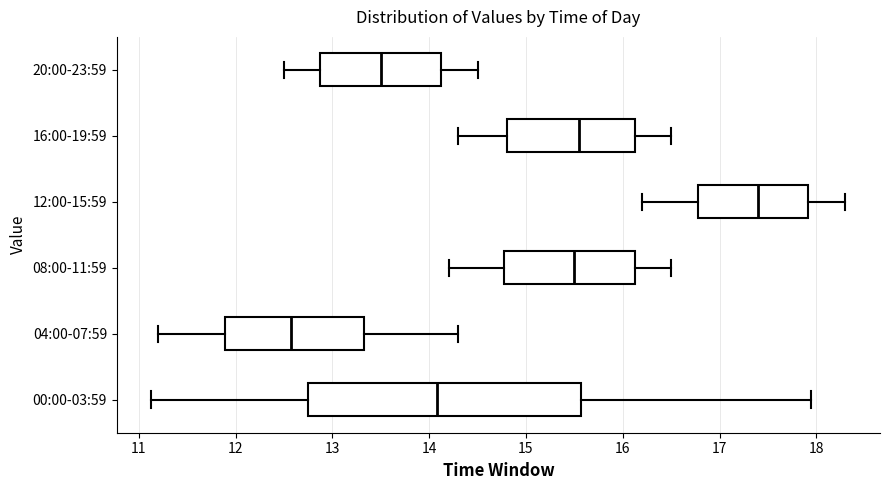

Comparing the boxes themselves (not the whiskers), which one is the widest?

00:00-03:59